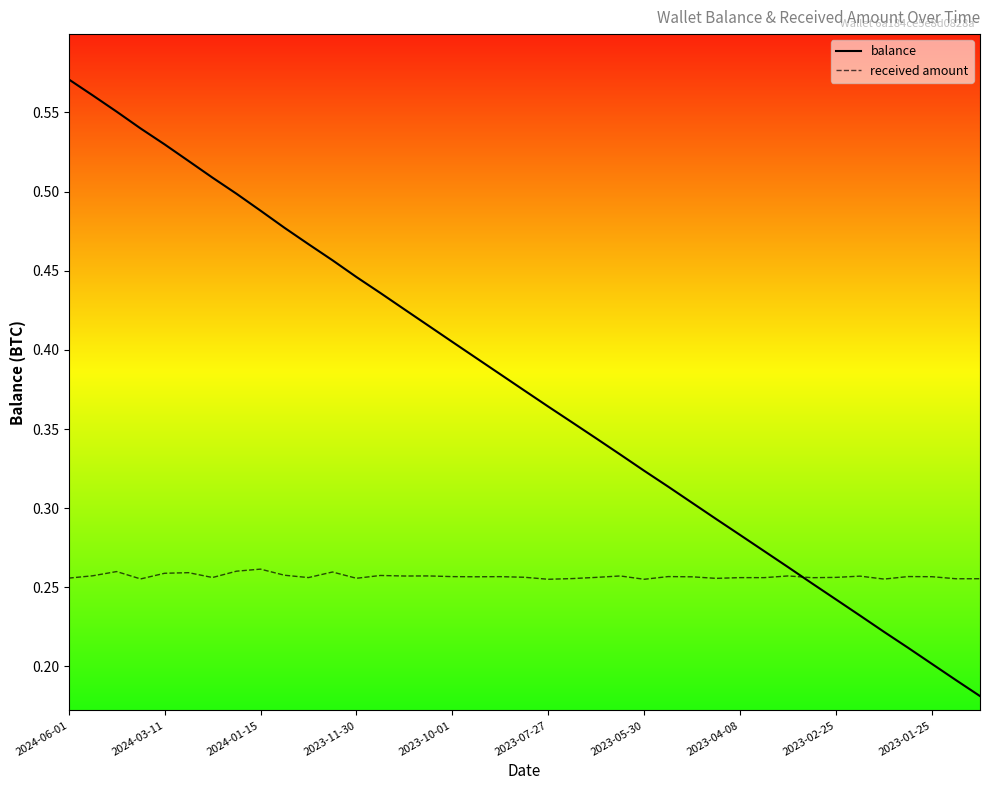

Rank the series by their average value, from lowest to highest.

received amount, balance